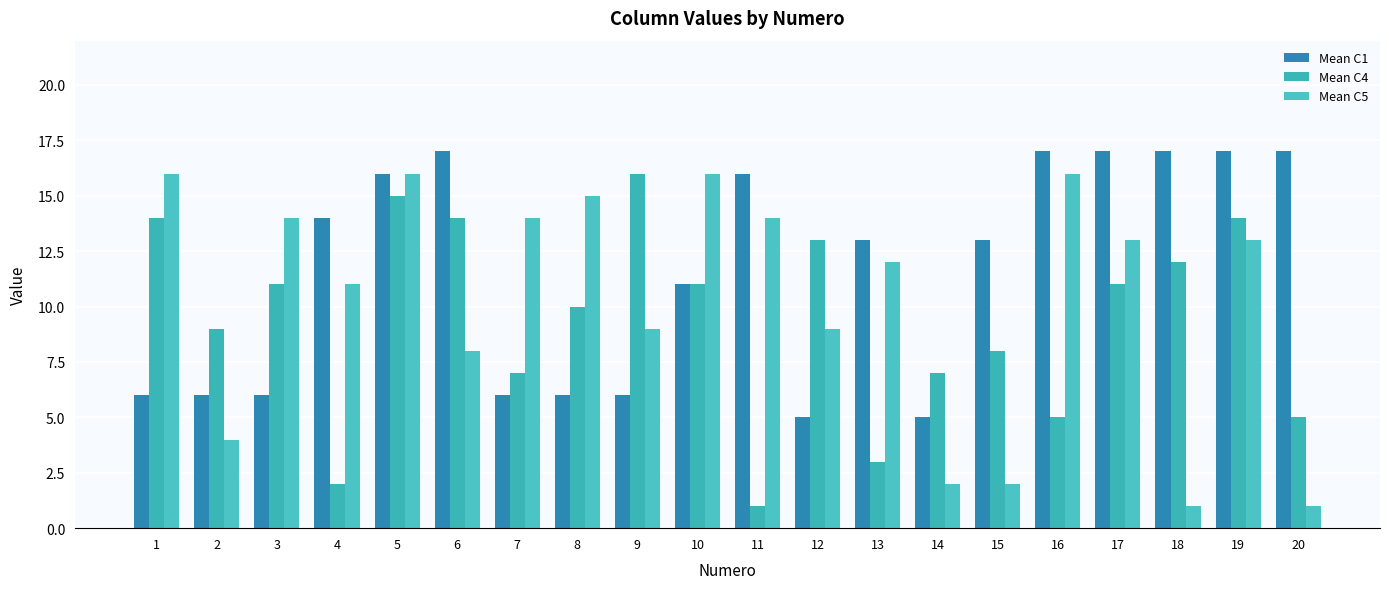

Reading left to right, transcribe all the data shown in this chart.

Mean C1: 1=6	2=6	3=6	4=14	5=16	6=17	7=6	8=6	9=6	10=11	11=16	12=5	13=13	14=5	15=13	16=17	17=17	18=17	19=17	20=17
Mean C4: 1=14	2=9	3=11	4=2	5=15	6=14	7=7	8=10	9=16	10=11	11=1	12=13	13=3	14=7	15=8	16=5	17=11	18=12	19=14	20=5
Mean C5: 1=16	2=4	3=14	4=11	5=16	6=8	7=14	8=15	9=9	10=16	11=14	12=9	13=12	14=2	15=2	16=16	17=13	18=1	19=13	20=1